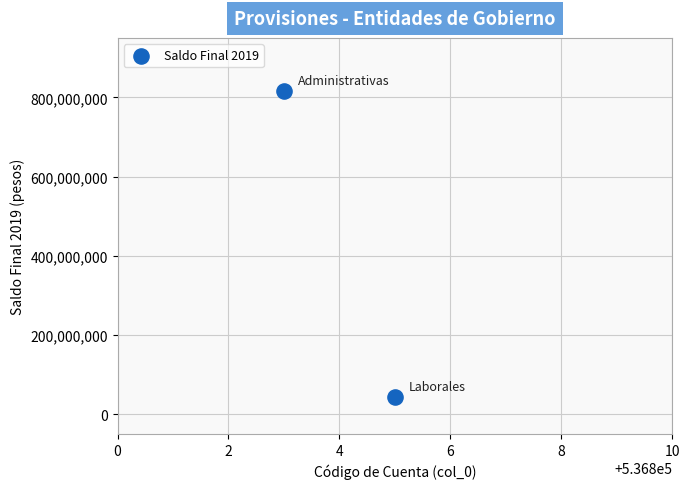

What is the range of Y values (max minus min)?

772953925